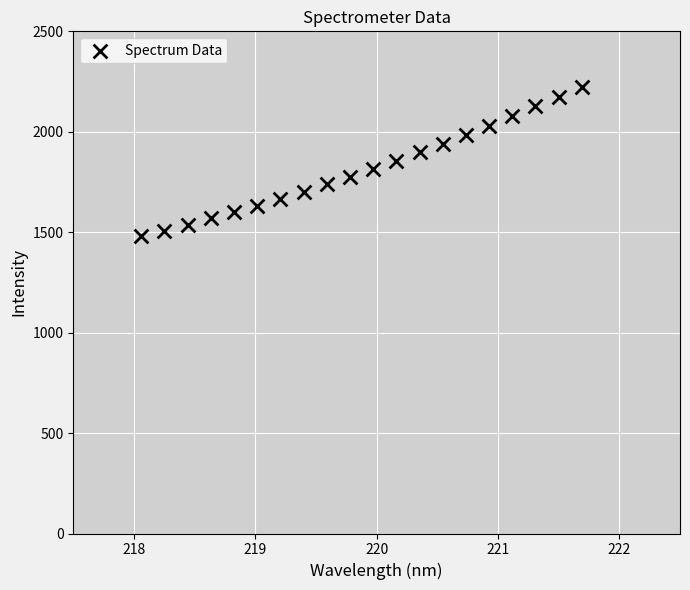

What is the range of X values (max minus min)?

3.6